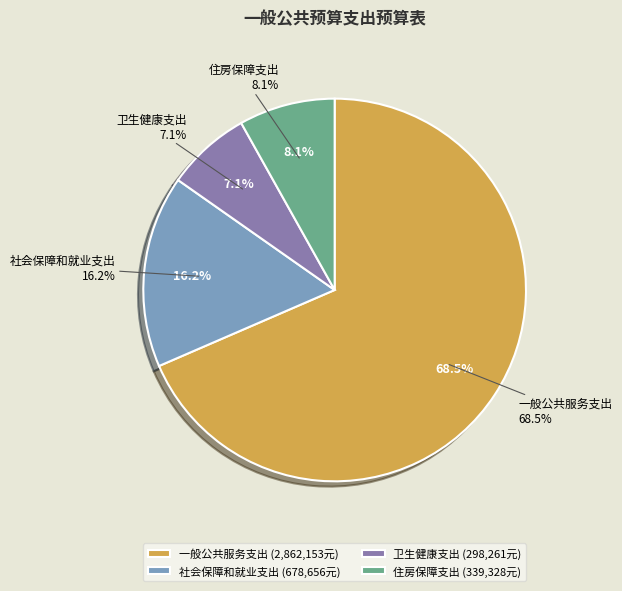

Which category has the smallest portion of the pie?

卫生健康支出